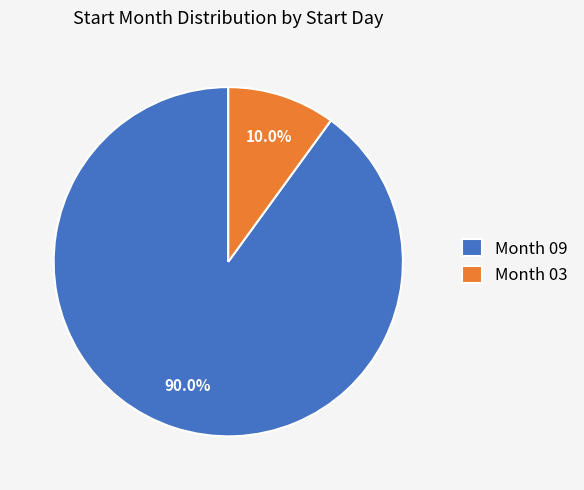

Which has a higher value, Month 03 or Month 09?

Month 09